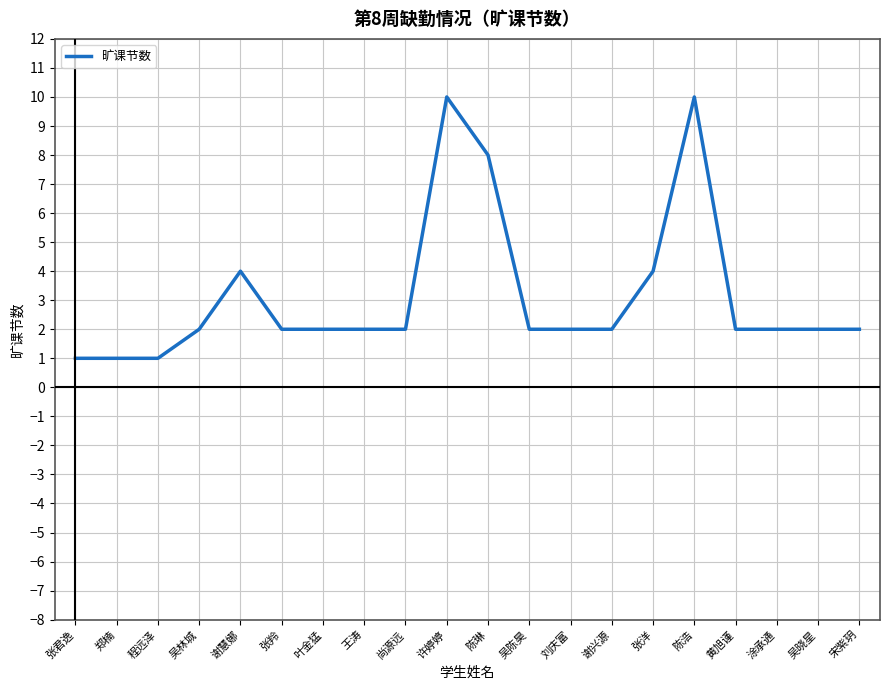

What is the greatest value displayed?

10